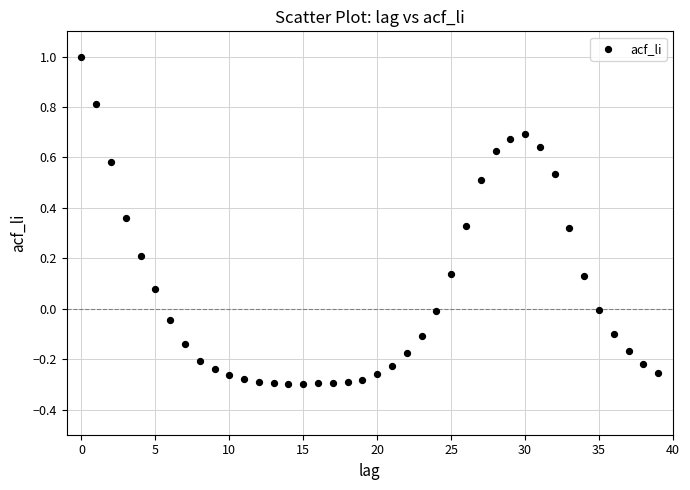

What is the range of Y values (max minus min)?

1.3